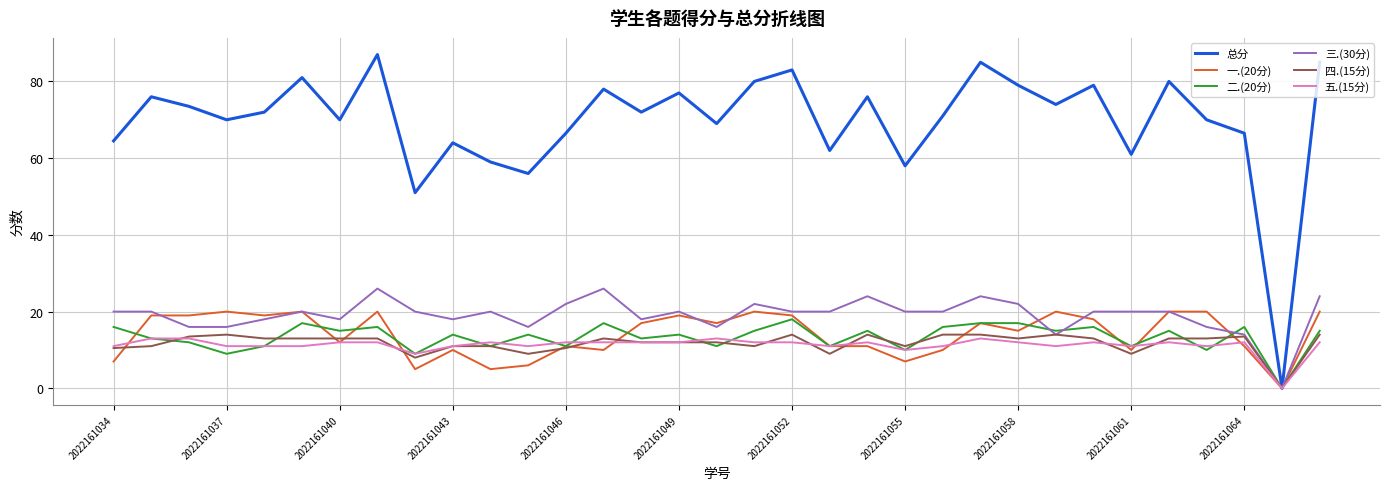

What is the greatest value displayed?

87.0